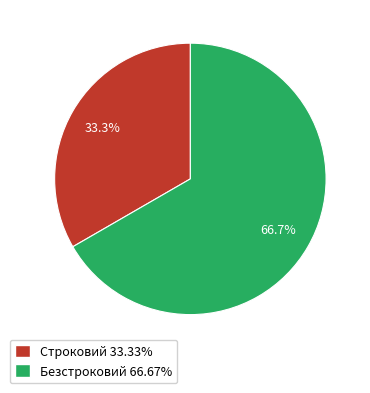

Which category has the biggest portion of the pie?

Безстроковий